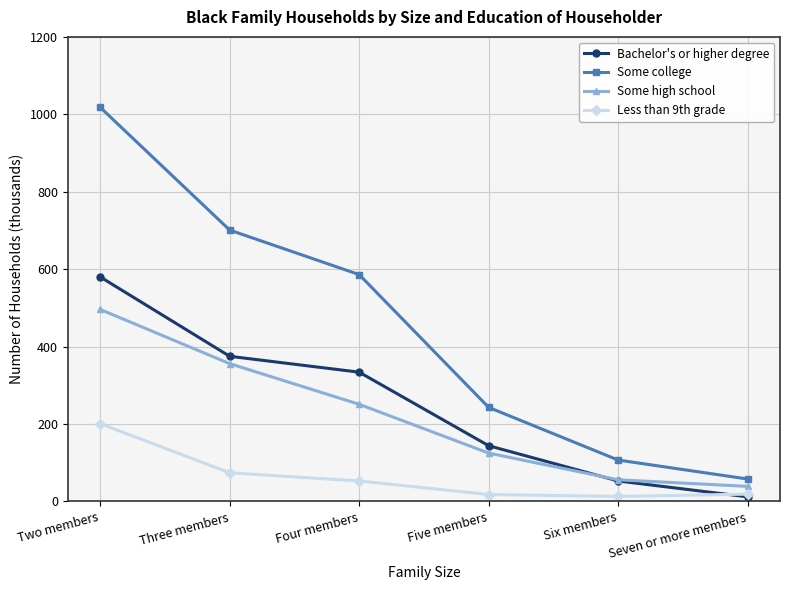

Read the Less than 9th grade value at Five members.

18